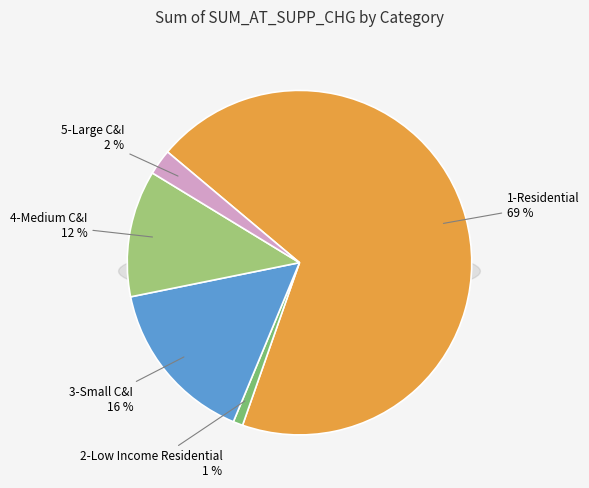

To the nearest percent, what percentage of the pie is 5-Large C&I?

2%